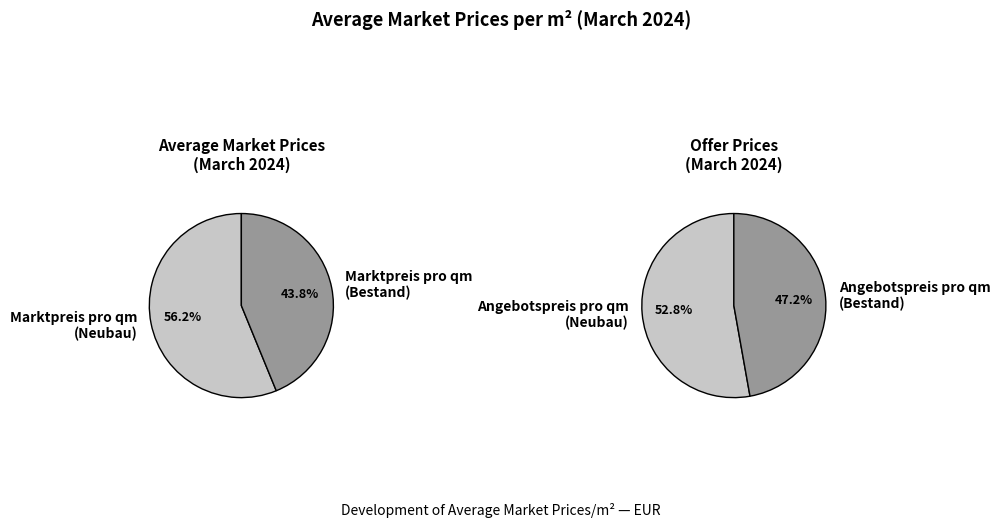

Does Marktpreis pro qm (Bestand) account for over 50% of the chart?

No